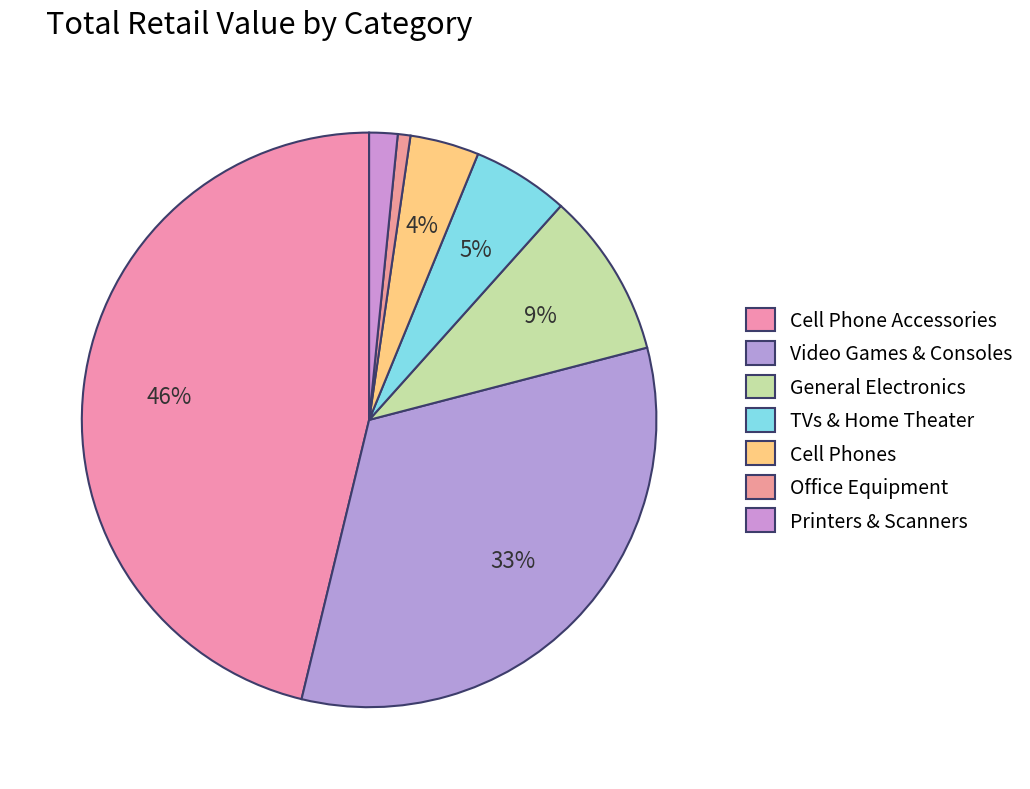

Does Printers & Scanners represent more than half of the total?

No